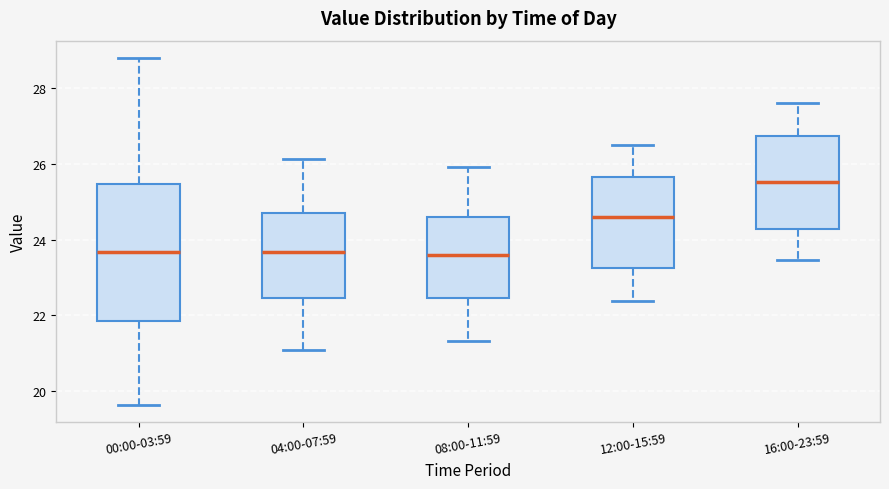

Where is the lower edge of the box for 12:00-15:59 on the y-axis? The values are not printed on the chart, so give them approximately, as read against the axis.

23.2